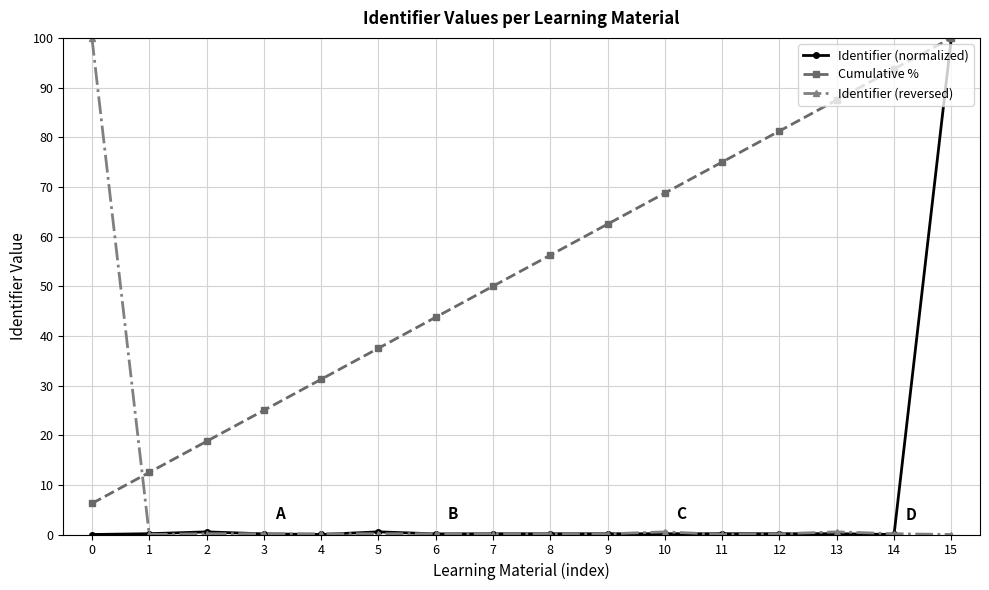

What is the highest value of the Identifier (reversed) series?

100.0